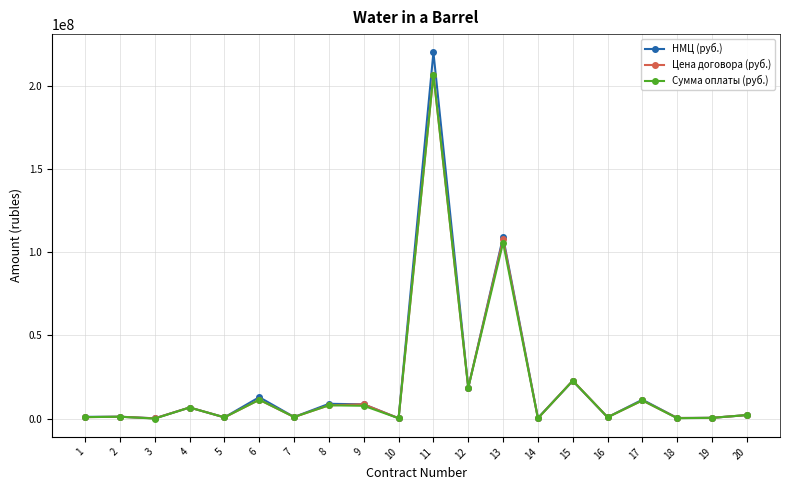

True or false: НМЦ (руб.) has more than 2 interior local peaks.

True